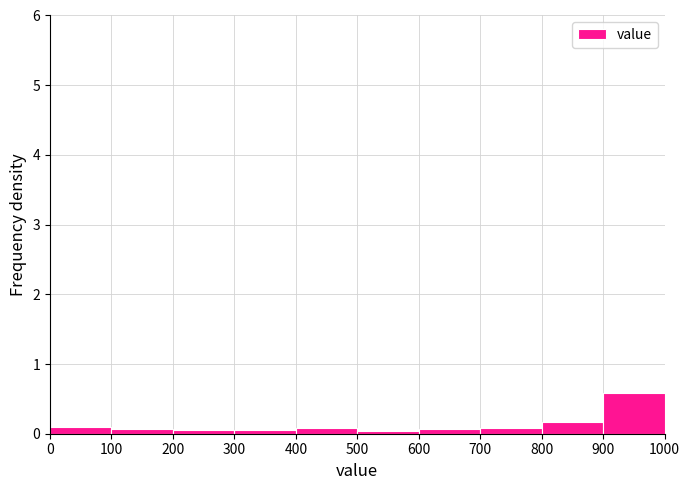

How tall is the bar that spans 800 to 900 on the x-axis? The values are not printed on the chart, so give them approximately, as read against the axis.

0.2